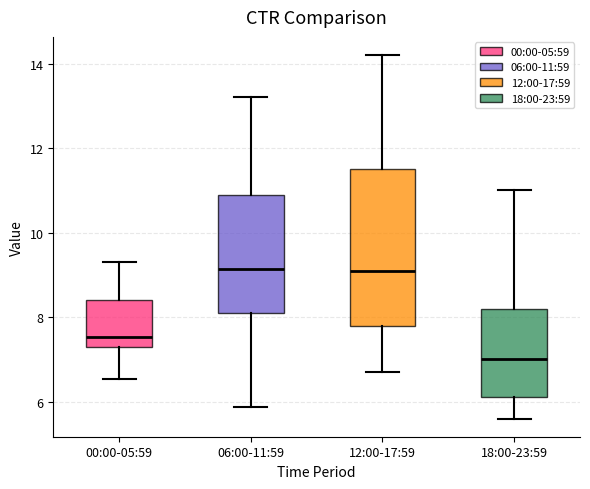

Comparing the boxes themselves (not the whiskers), which one is the tallest?

12:00-17:59